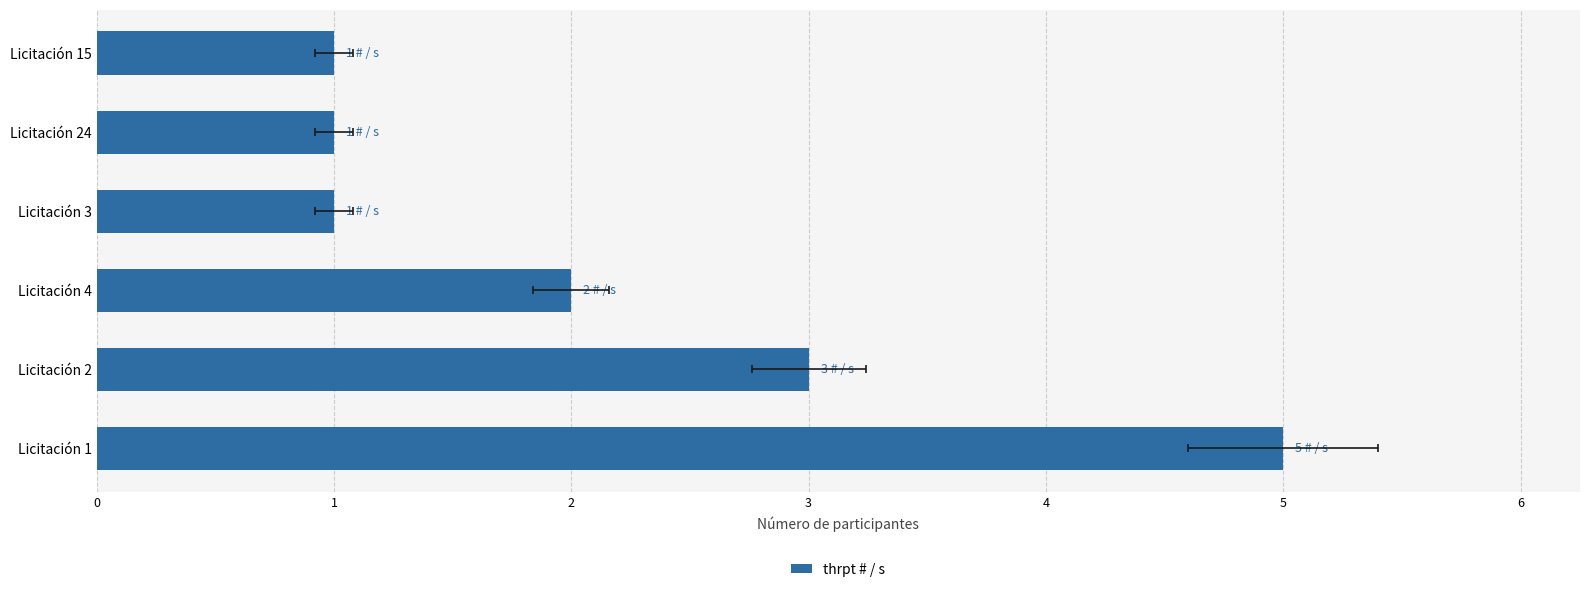

How many bars are there in total?

6